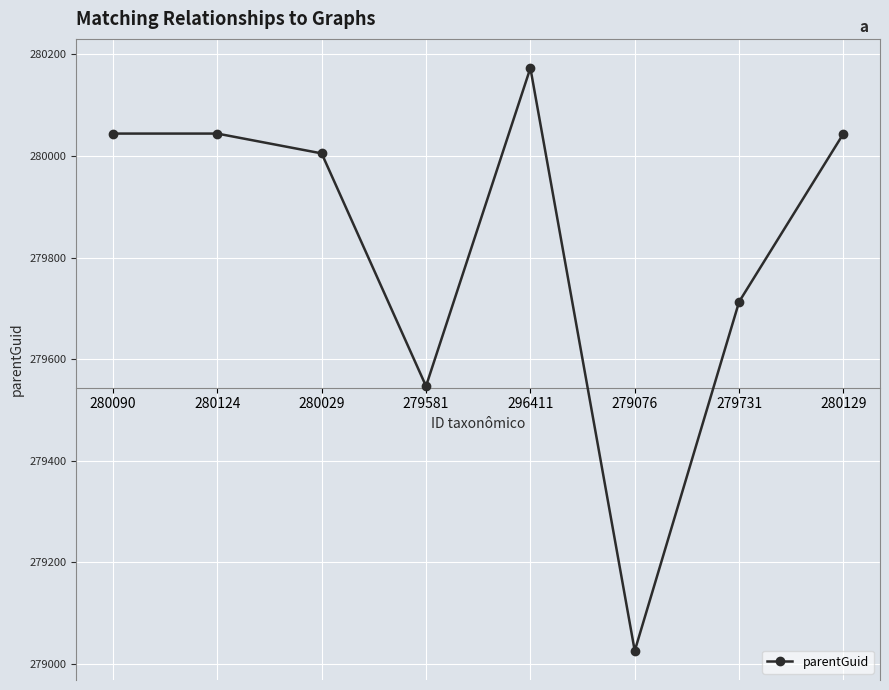

What is the ratio of the value at 279076 to the value at 296411?

1.0